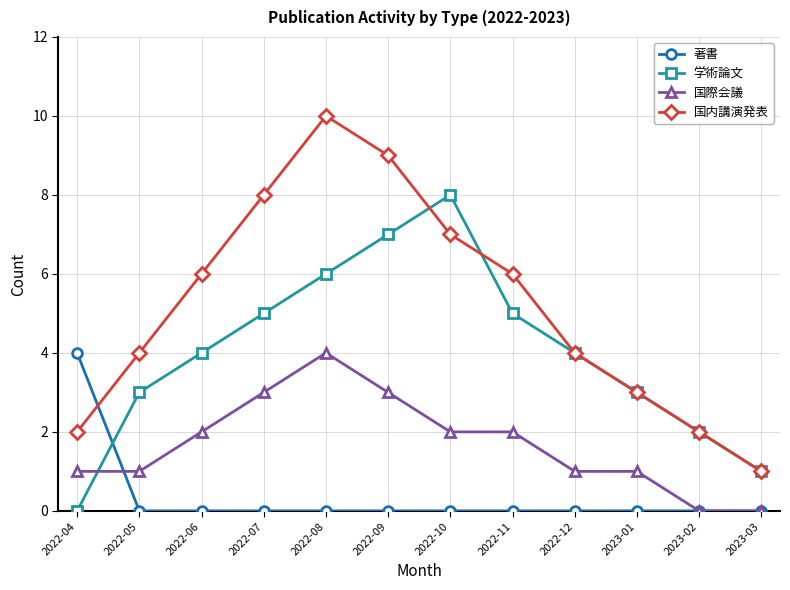

What is the difference between the highest and lowest values at 2022-10?

8